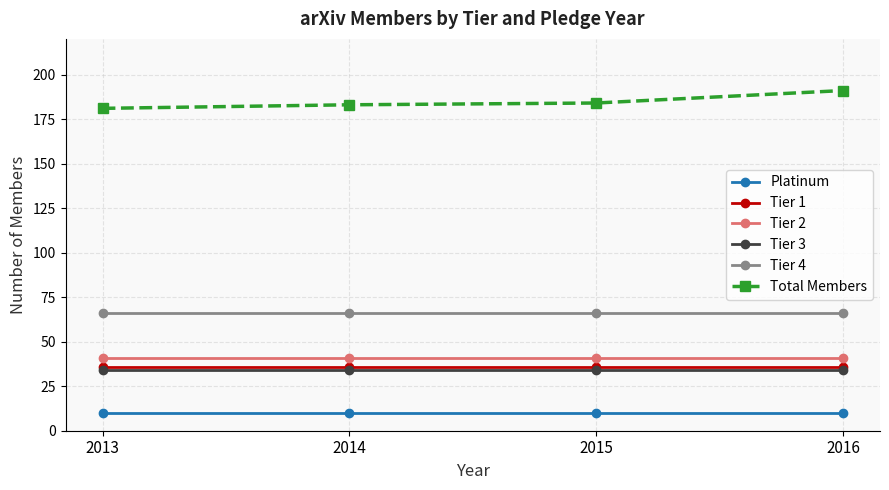

What is the value of the Tier 1 point at the 1st from the left?

36